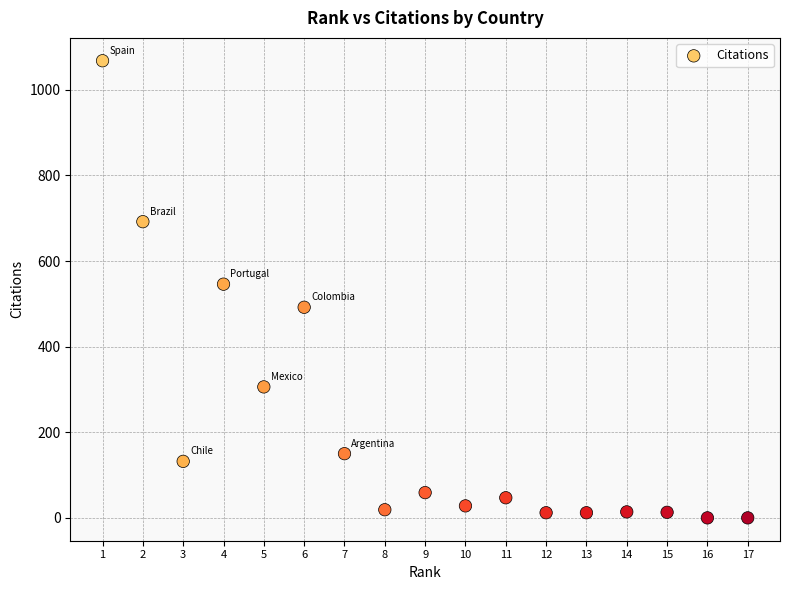

What is the range of X values (max minus min)?

16